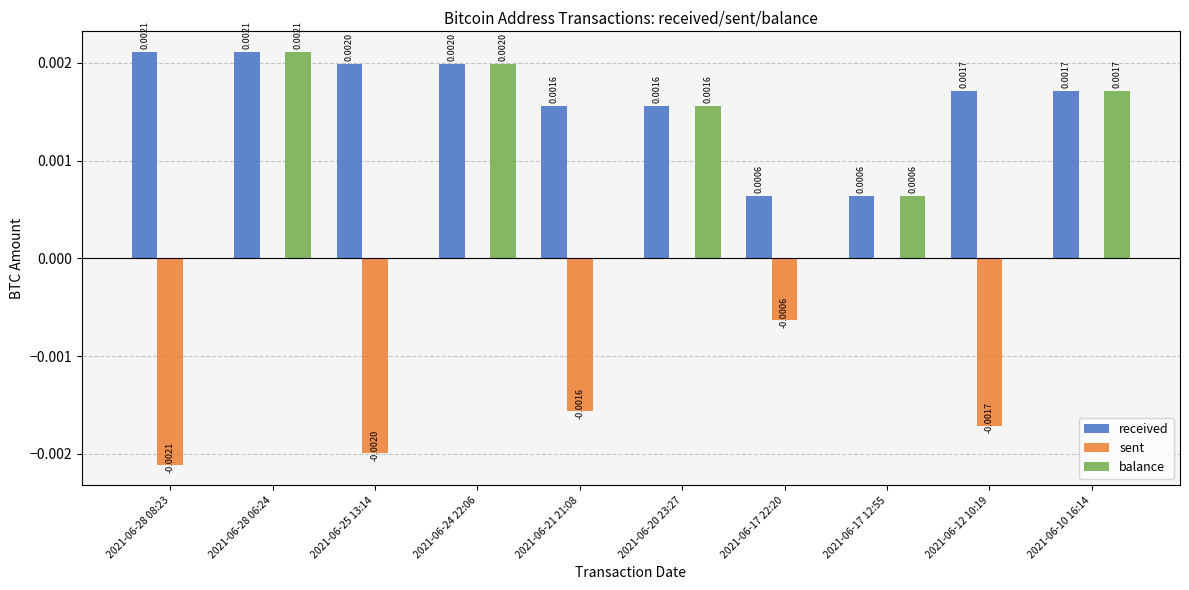

Does the chart contain stacked bars?

No